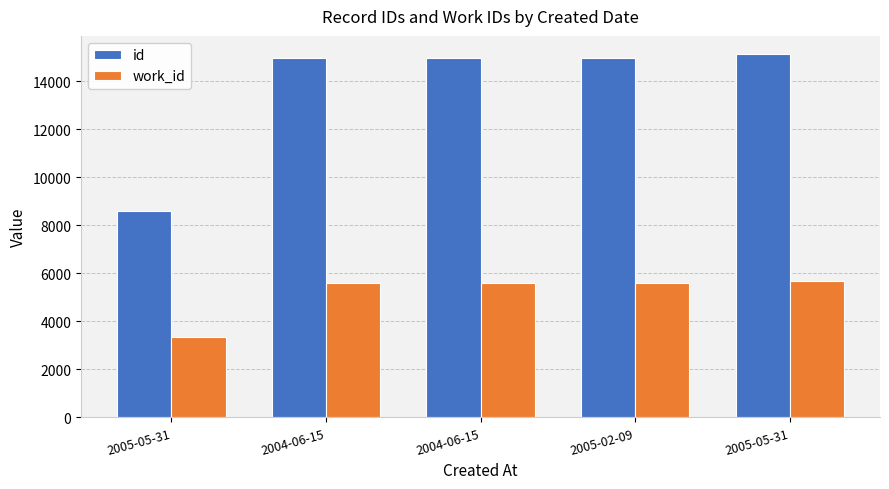

What is the approximate value of id at 2004-06-15, to the nearest 100?

15000